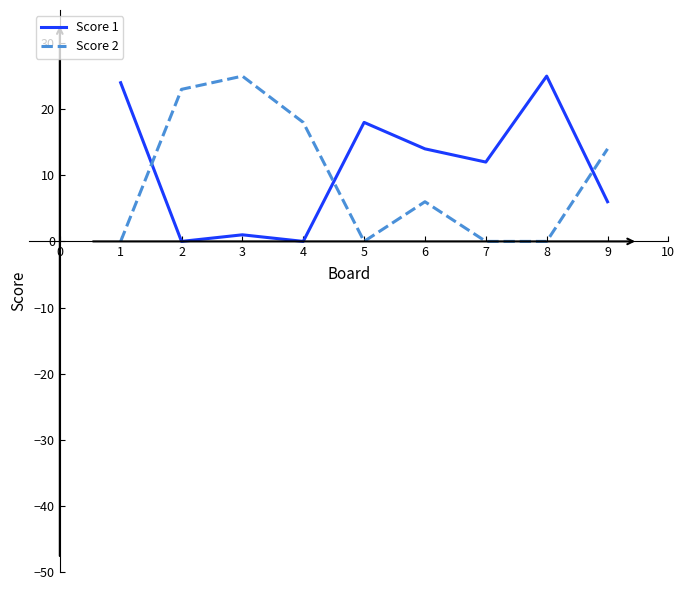

At which label does Score 1 reach its peak?

8